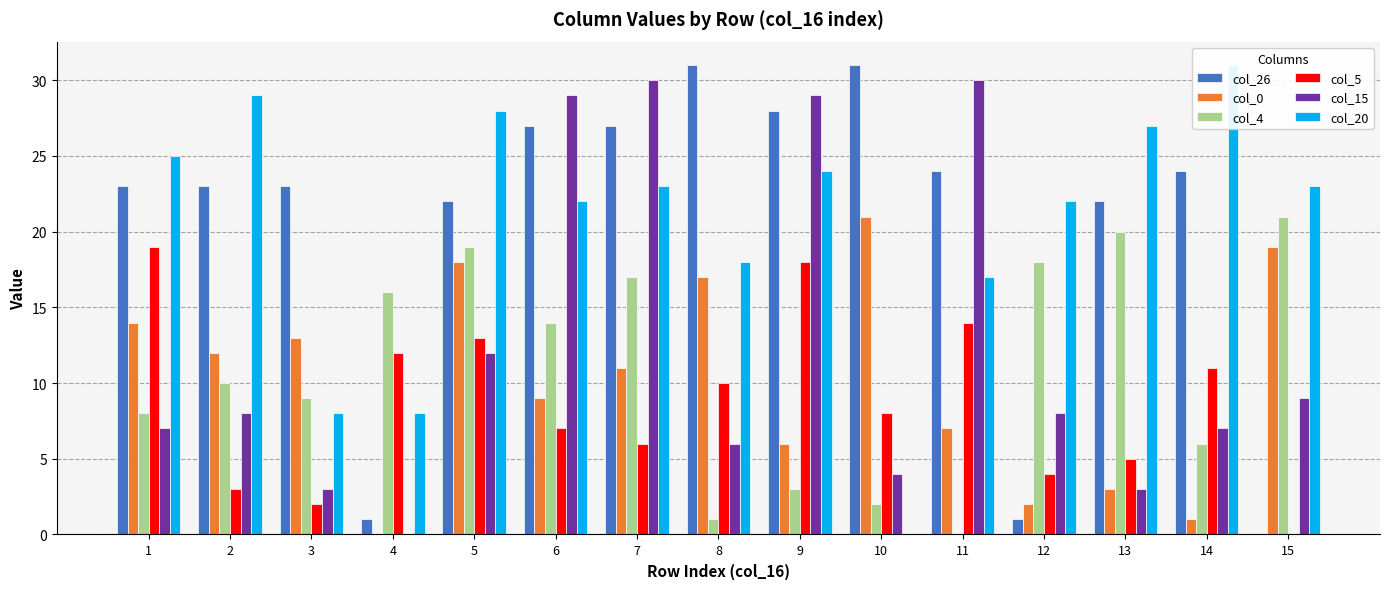

What is the total value across all series at 7?

114